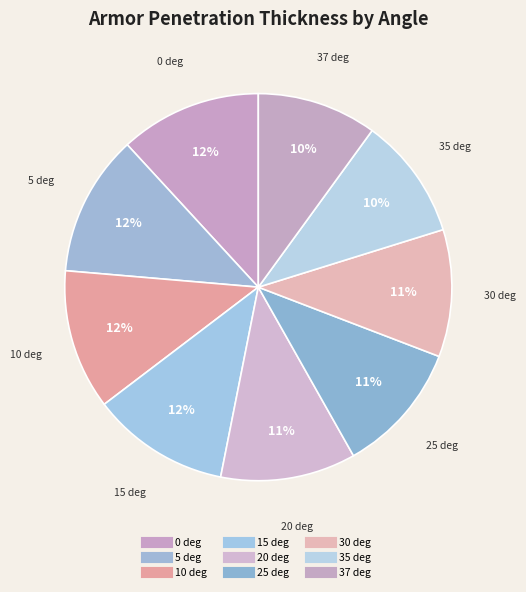

How many segments does this pie chart have?

9